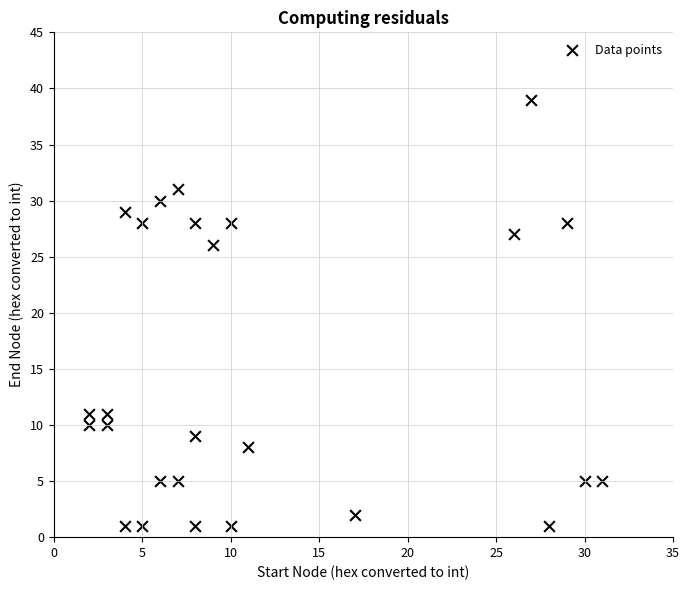

What Y value in the scatter plot is closest to 20?

26